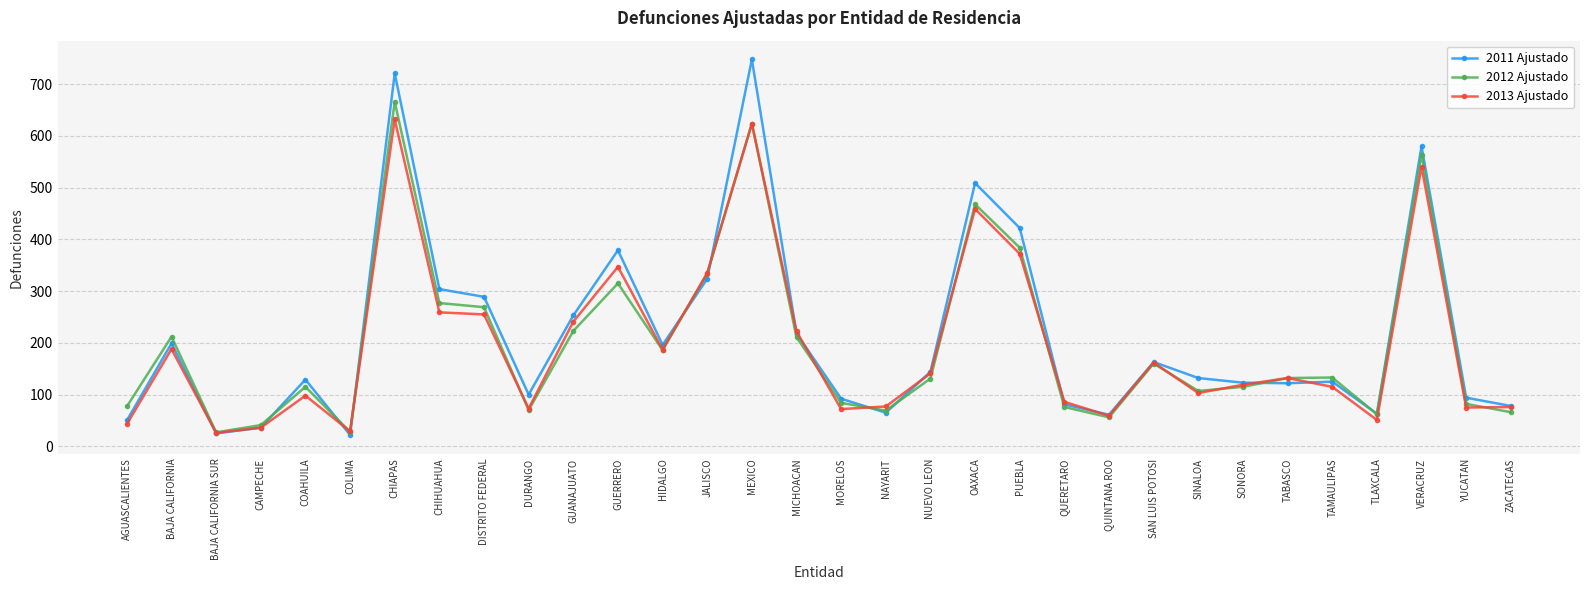

What value does the 2013 Ajustado series have at CHIHUAHUA, to the nearest 10?

260